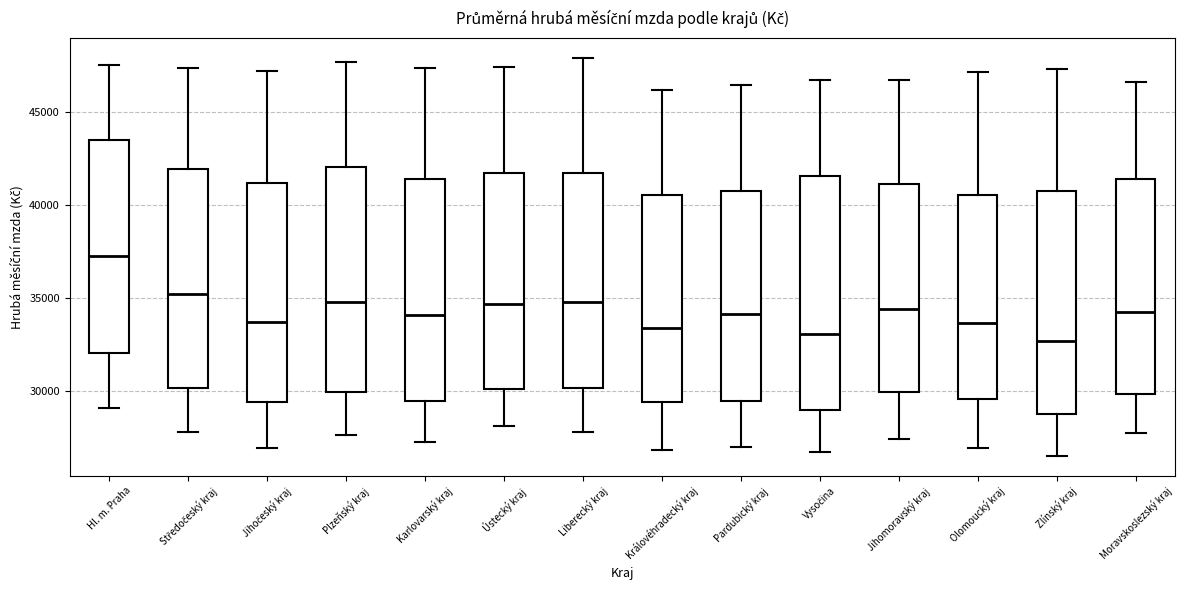

Reading left to right, transcribe this box plot: for each box, give where its median line is, the range the box spans, and where its two whiskers end, as read against the y-axis. The values are not printed on the chart, so give them approximately, as read against the axis.

Hl. m. Praha: median 37500, box 32000 to 43500, whiskers 29000 to 47500
Středočeský kraj: median 35000, box 30000 to 42000, whiskers 28000 to 47500
Jihočeský kraj: median 33500, box 29500 to 41000, whiskers 27000 to 47000
Plzeňský kraj: median 35000, box 30000 to 42000, whiskers 27500 to 47500
Karlovarský kraj: median 34000, box 29500 to 41500, whiskers 27500 to 47500
Ústecký kraj: median 34500, box 30000 to 41500, whiskers 28000 to 47500
Liberecký kraj: median 35000, box 30000 to 41500, whiskers 28000 to 48000
Královéhradecký kraj: median 33500, box 29500 to 40500, whiskers 27000 to 46000
Pardubický kraj: median 34000, box 29500 to 41000, whiskers 27000 to 46500
Vysočina: median 33000, box 29000 to 41500, whiskers 26500 to 46500
Jihomoravský kraj: median 34500, box 30000 to 41000, whiskers 27500 to 46500
Olomoucký kraj: median 33500, box 29500 to 40500, whiskers 27000 to 47000
Zlínský kraj: median 32500, box 29000 to 41000, whiskers 26500 to 47500
Moravskoslezský kraj: median 34500, box 30000 to 41500, whiskers 28000 to 46500